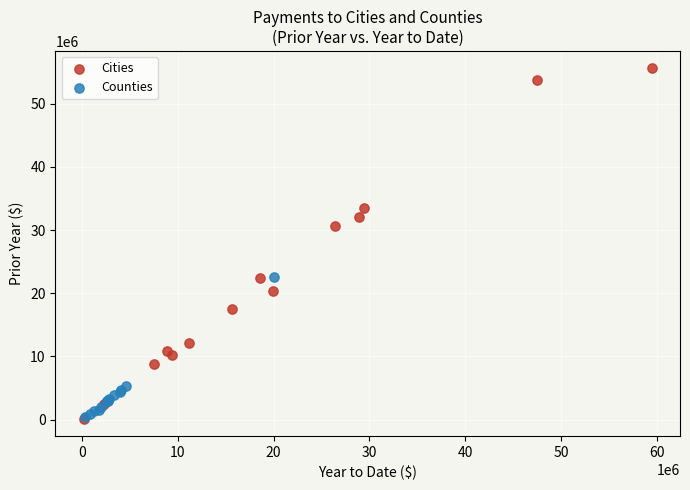

Which series reaches the maximum Y coordinate?

Cities